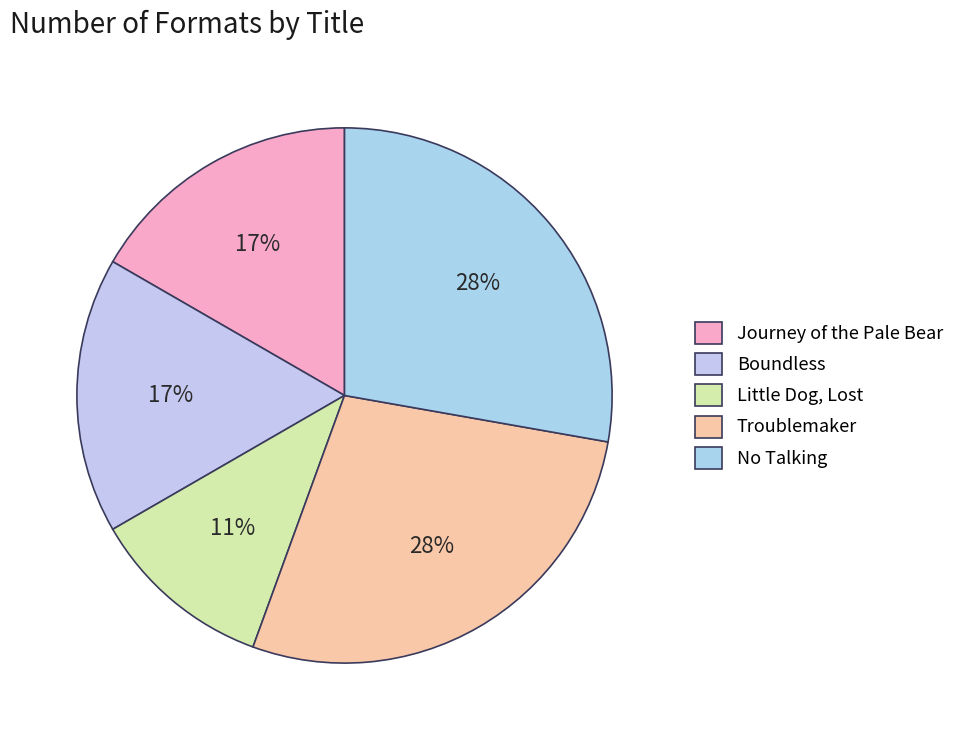

Which slice is the smallest?

Little Dog, Lost